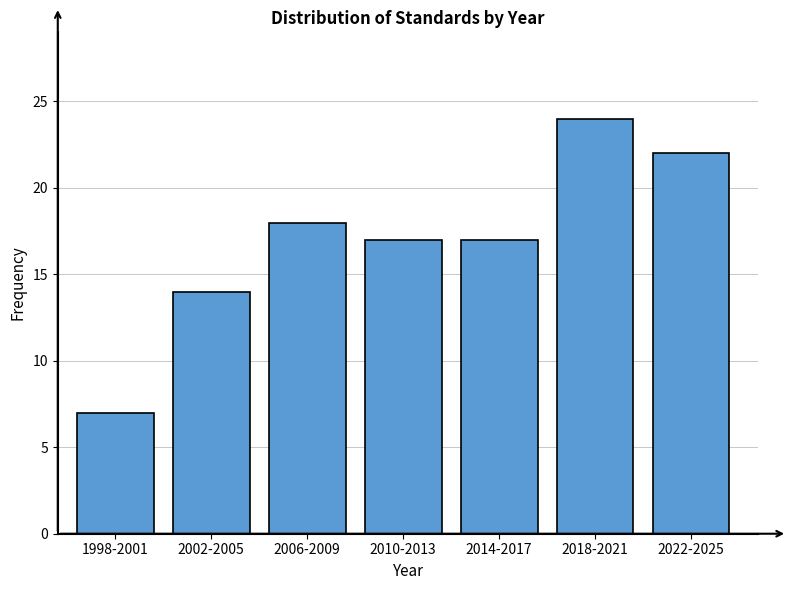

Reading right to left, extract all data points from this chart.

2022-2025=22	2018-2021=24	2014-2017=17	2010-2013=17	2006-2009=18	2002-2005=14	1998-2001=7